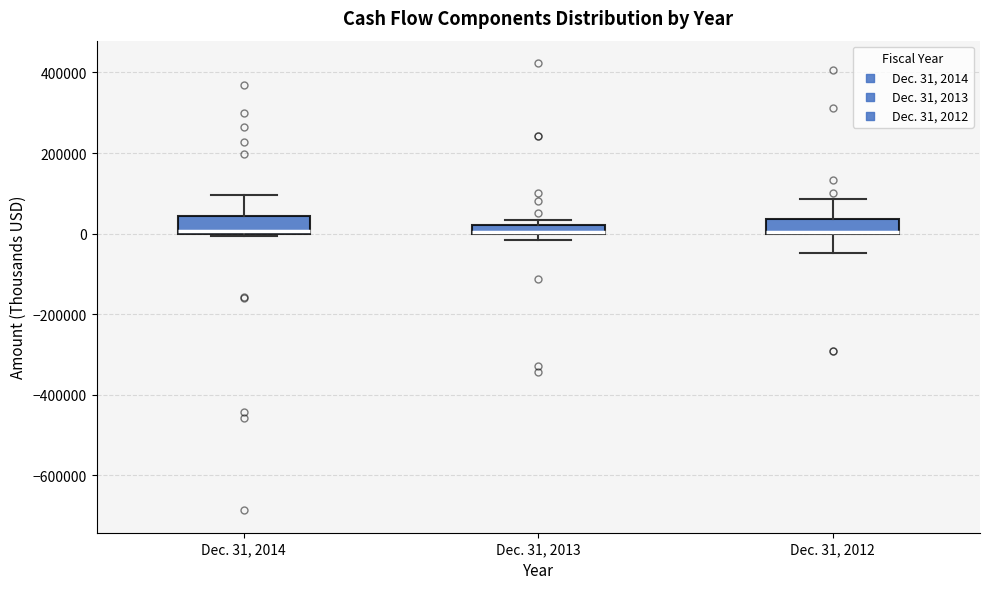

Where does the upper whisker of the box for Dec. 31, 2014 end on the y-axis? The values are not printed on the chart, so give them approximately, as read against the axis.

100000